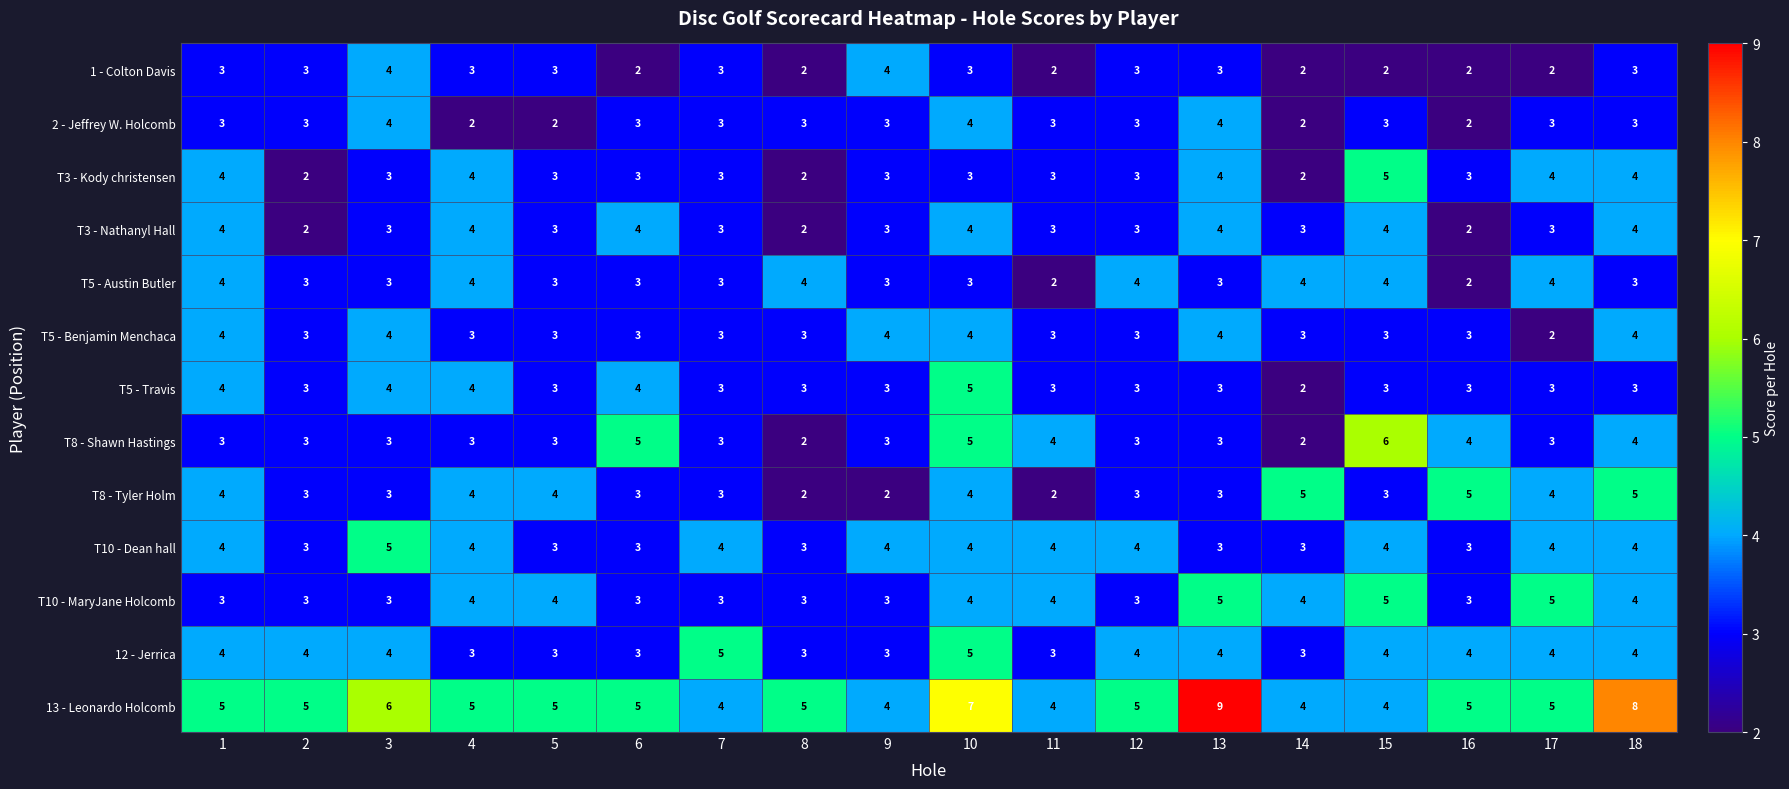

True or false: T8 - Shawn Hastings has a value of 3 at 12.

True